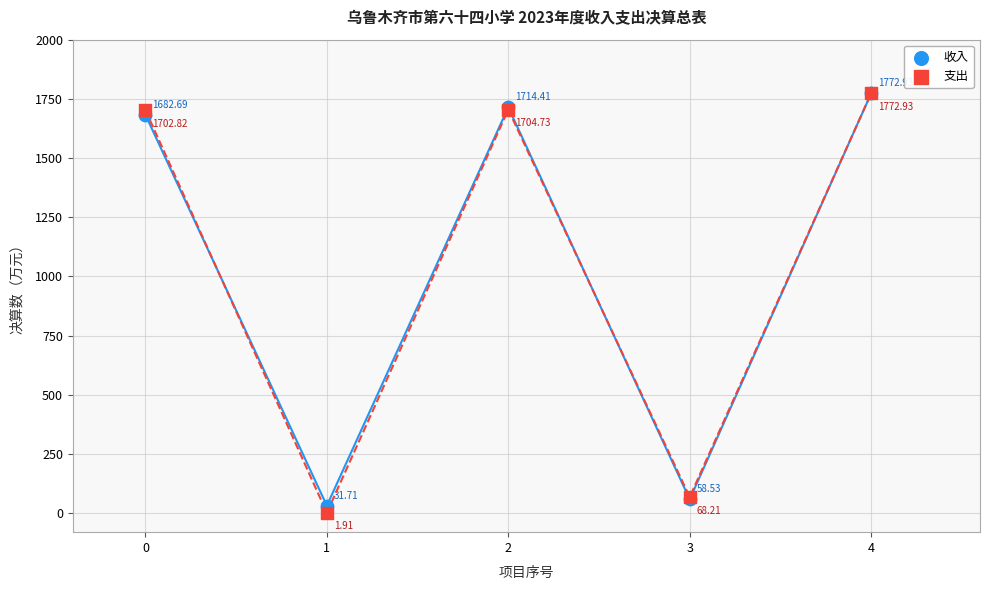

Which series has the widest spread of Y values?

支出